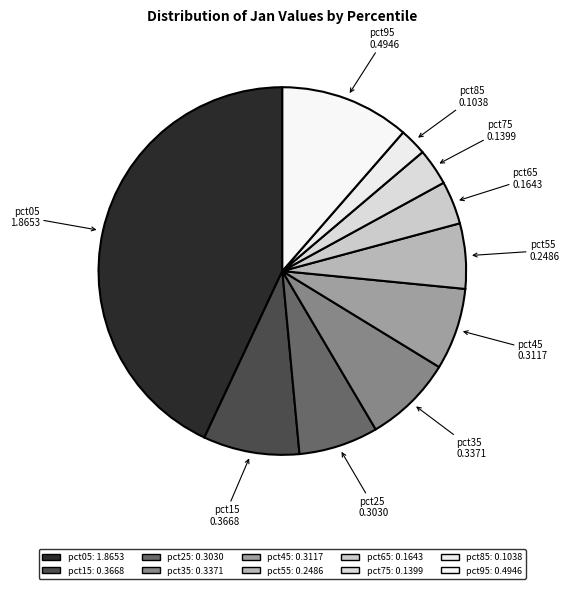

Is there any slice that represents more than half of the pie?

No